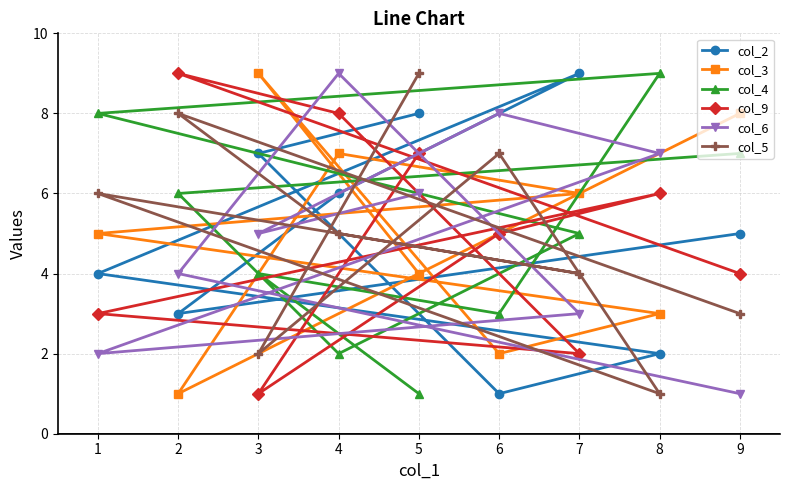

After their last crossing, which series has the higher values: col_6 or col_5?

col_5